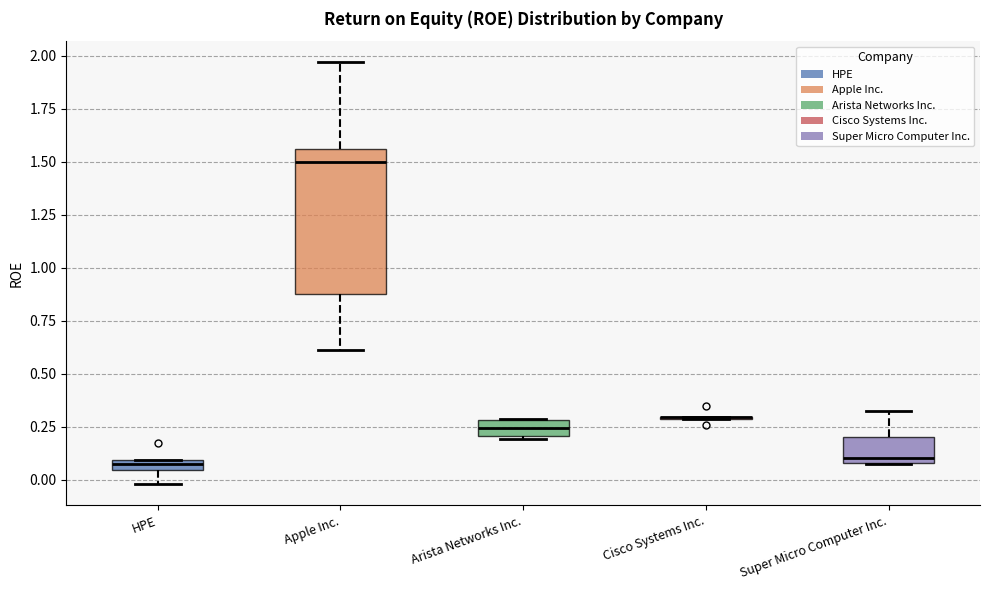

Which box is the tallest, from its lower edge to its upper edge?

Apple Inc.